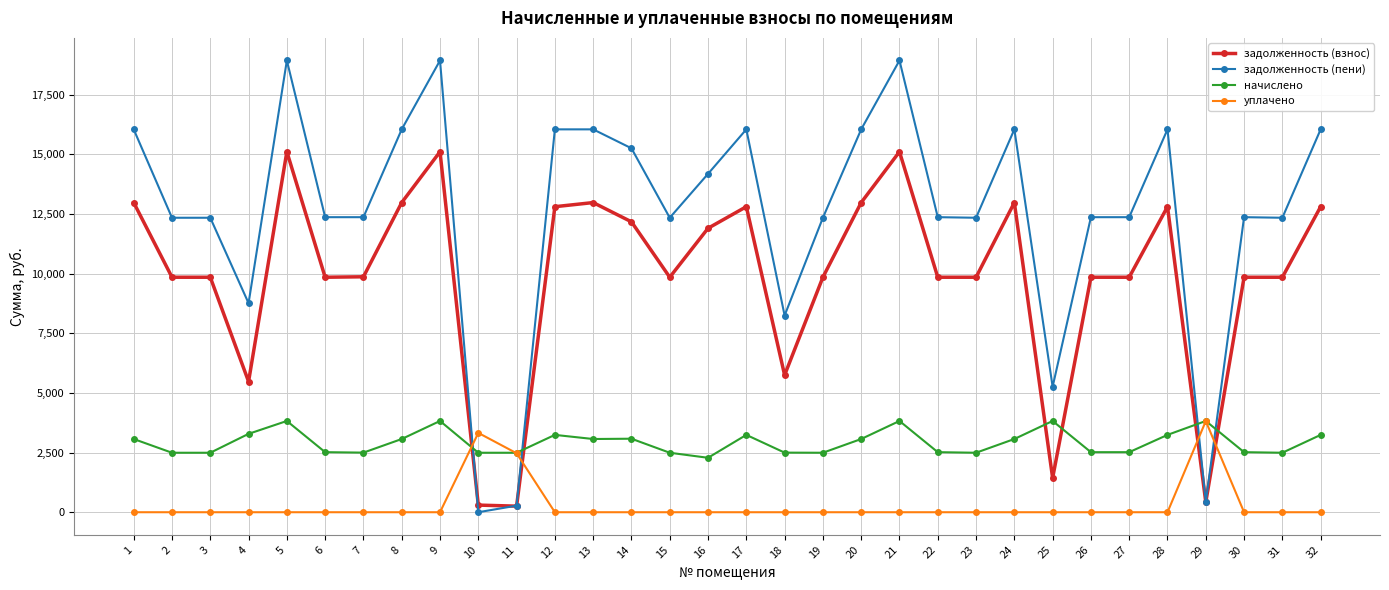

True or false: начислено has a value of 3824.8 at 21.

True